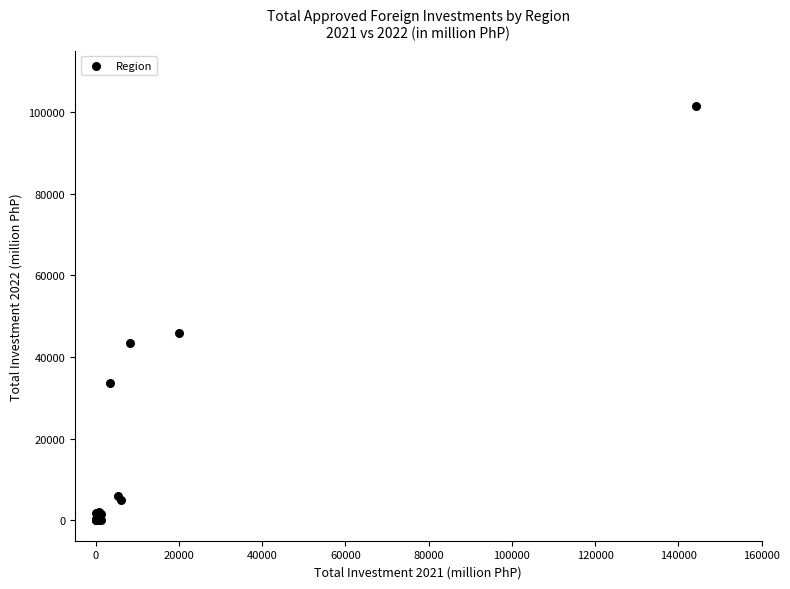

What Y value in the scatter plot is closest to 50678?

45882.3